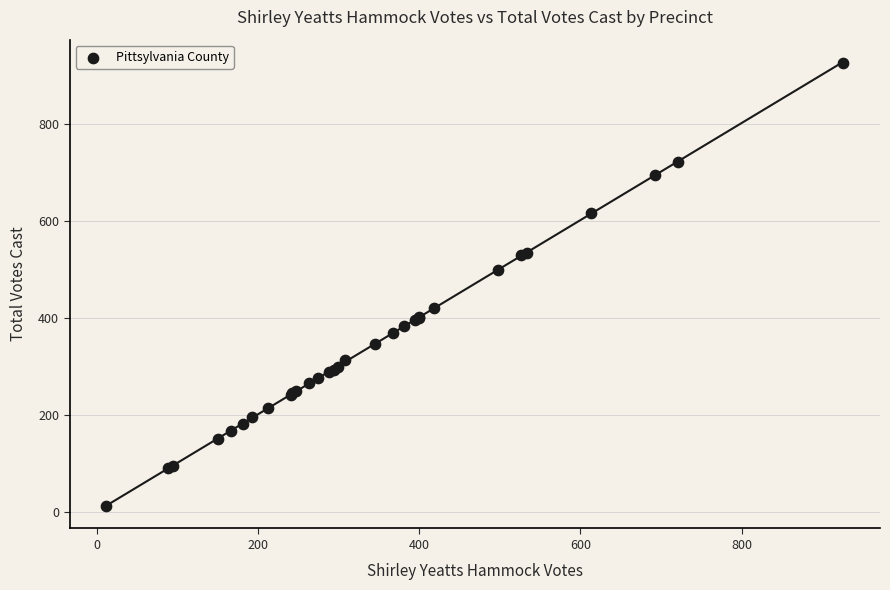

What Y value in the scatter plot is closest to 469?

499